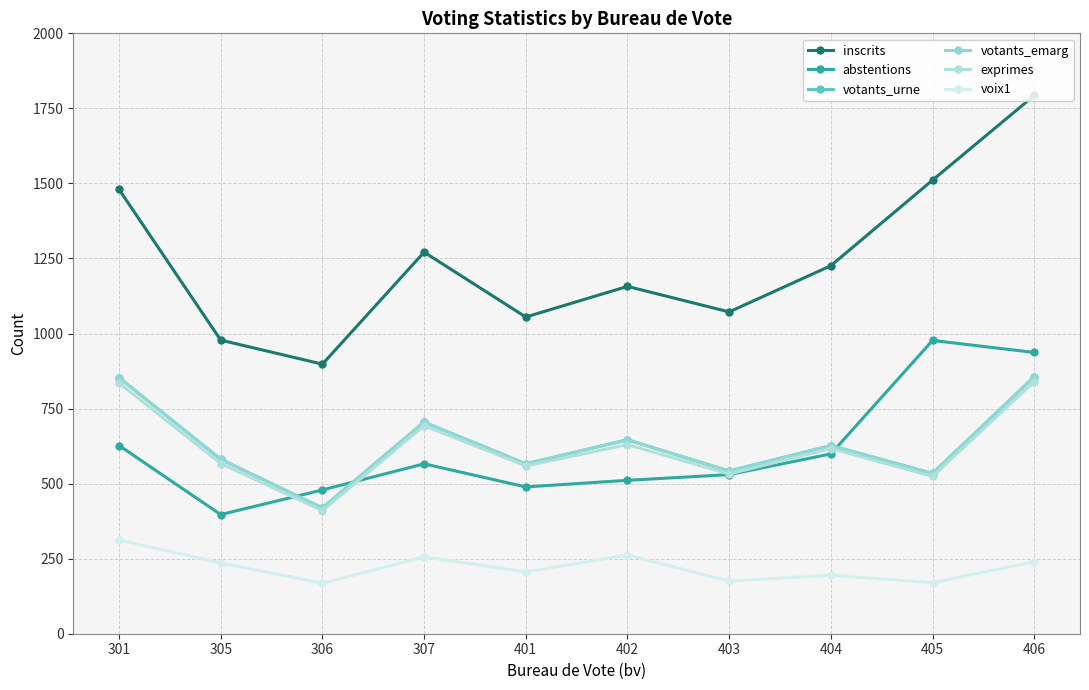

What value does the abstentions series have at 306, to the nearest 50?

500